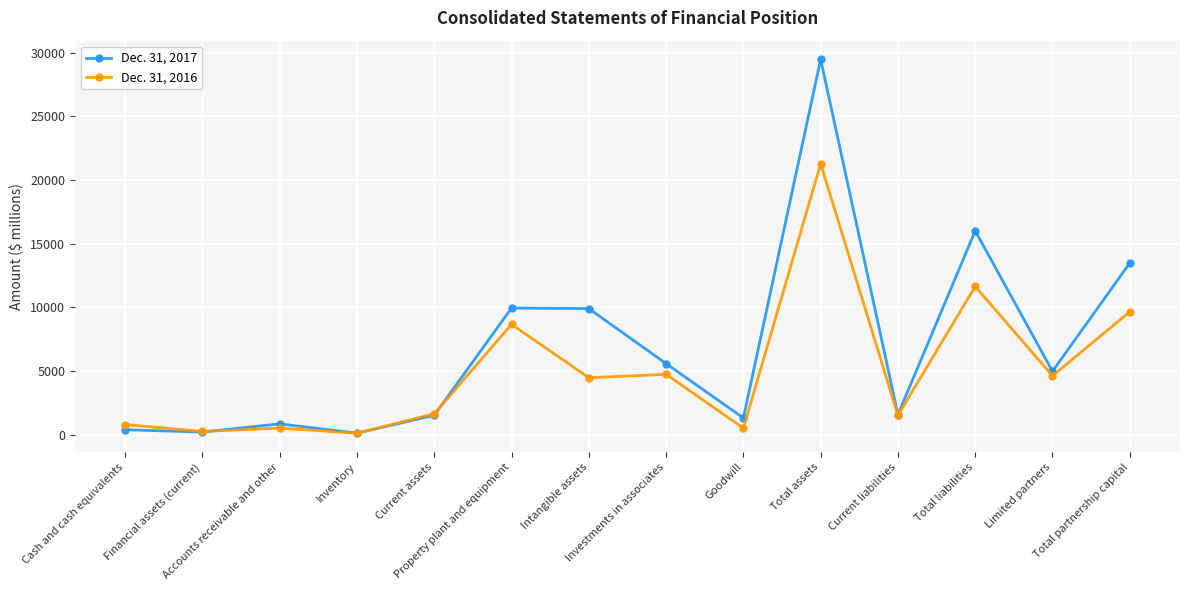

Which series has the largest total across all categories?

Dec. 31, 2017